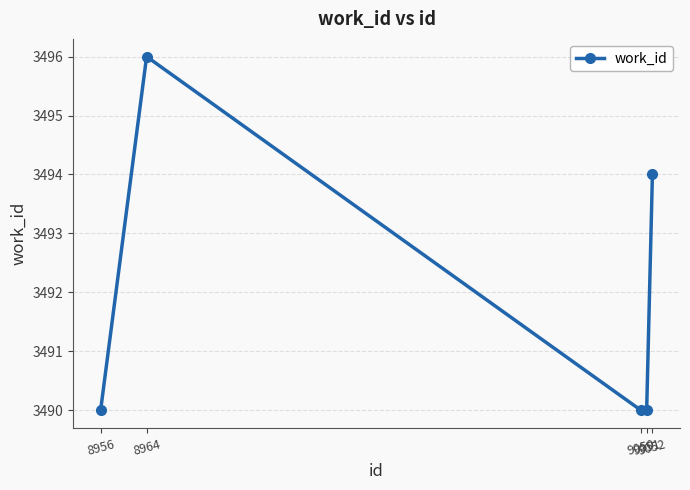

What is the value of the 4th point from the left?

3490